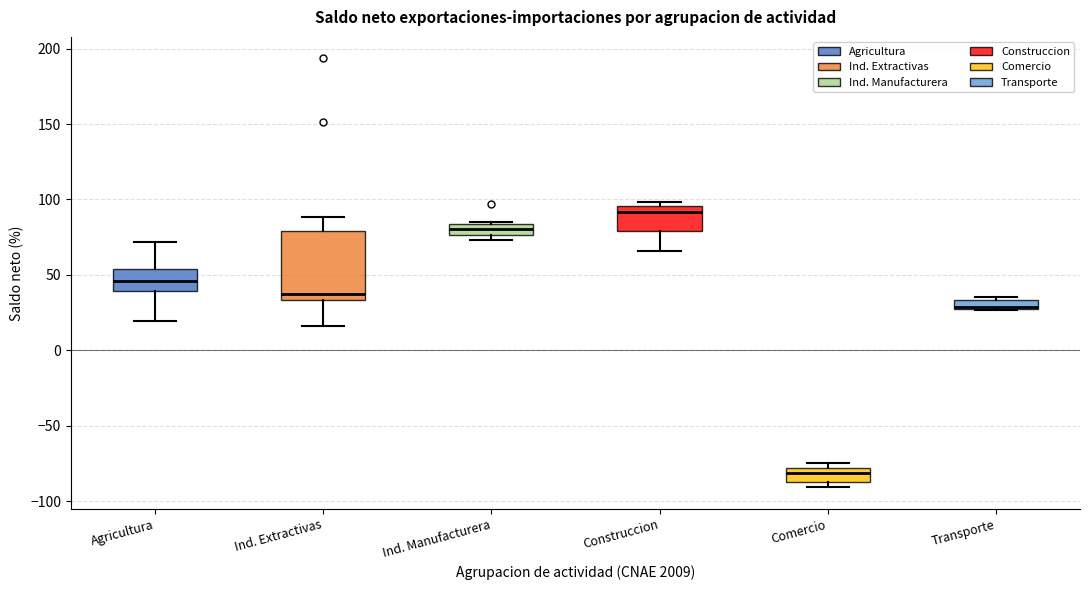

Comparing the boxes themselves (not the whiskers), which one is the tallest?

Ind. Extractivas